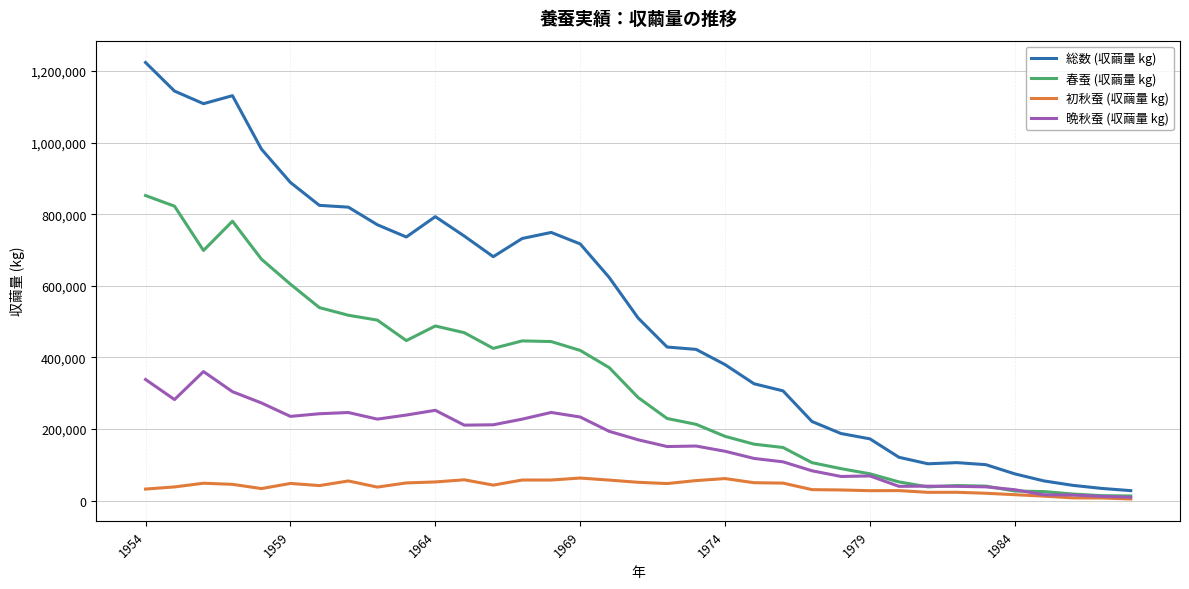

Which series has the largest total across all categories?

総数 (収繭量 kg)